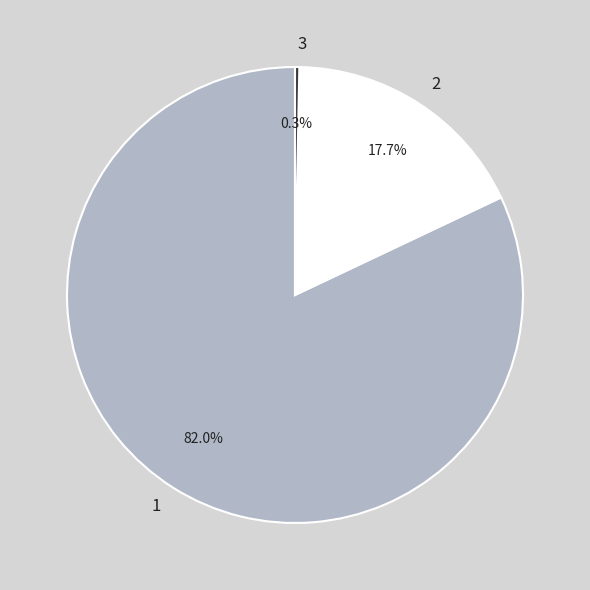

What is the majority slice?

1